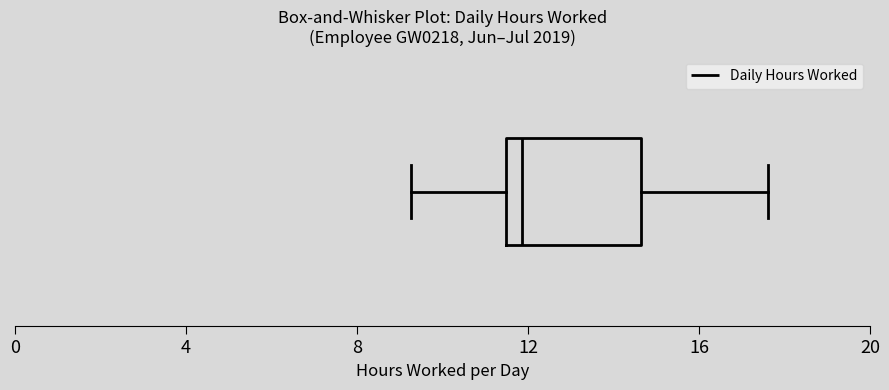

Where does the left whisker of the box end on the x-axis? The values are not printed on the chart, so give them approximately, as read against the axis.

9.5